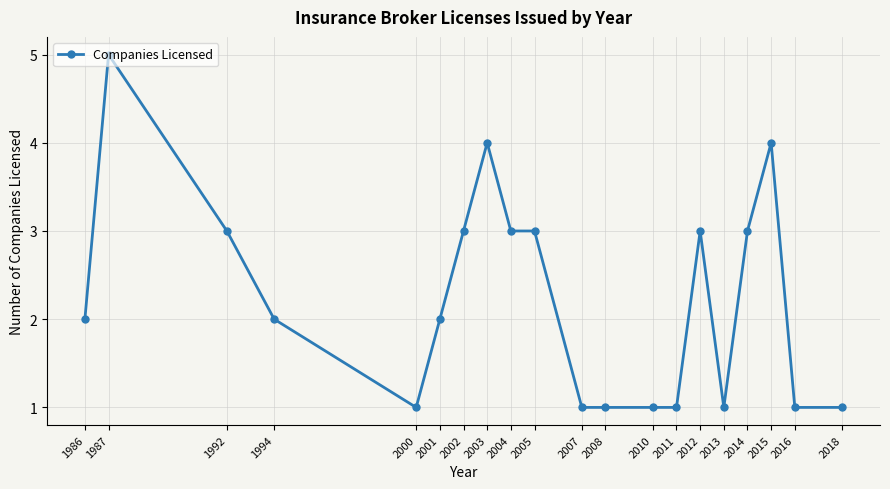

What is the difference between the maximum and minimum values?

4